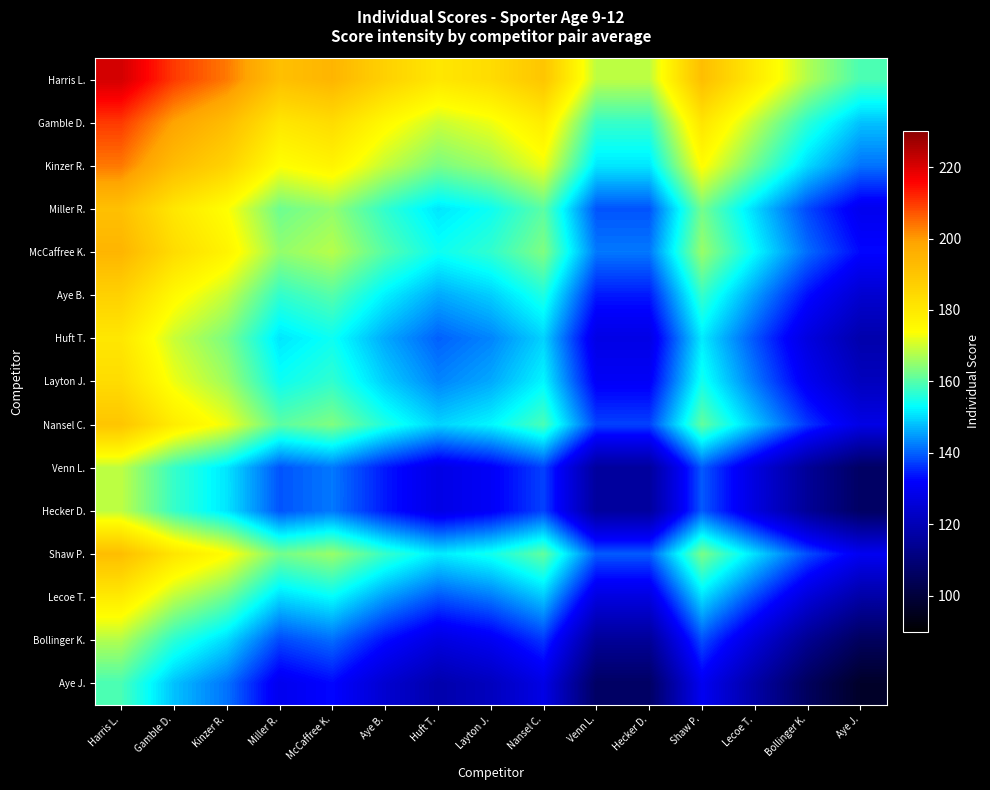

What is the maximum value shown in the chart?

221.0